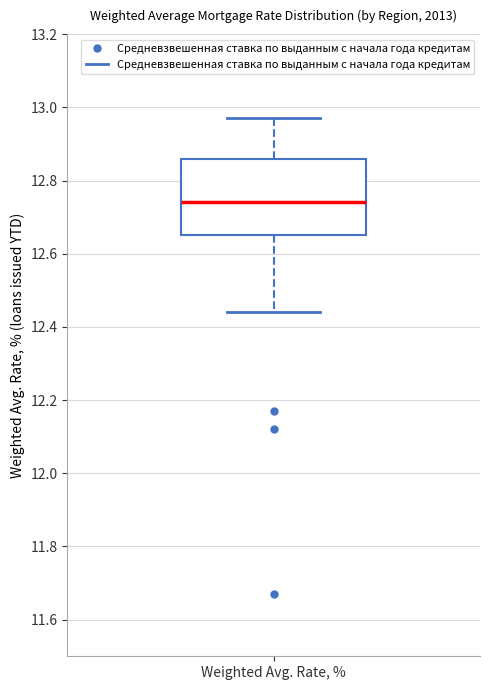

Read this box plot against the y-axis: the position of the median line, the range covered by the box, and the ends of both whiskers. The values are not printed on the chart, so give them approximately, as read against the axis.

median 12.74, box 12.66 to 12.86, whiskers 12.44 to 12.98